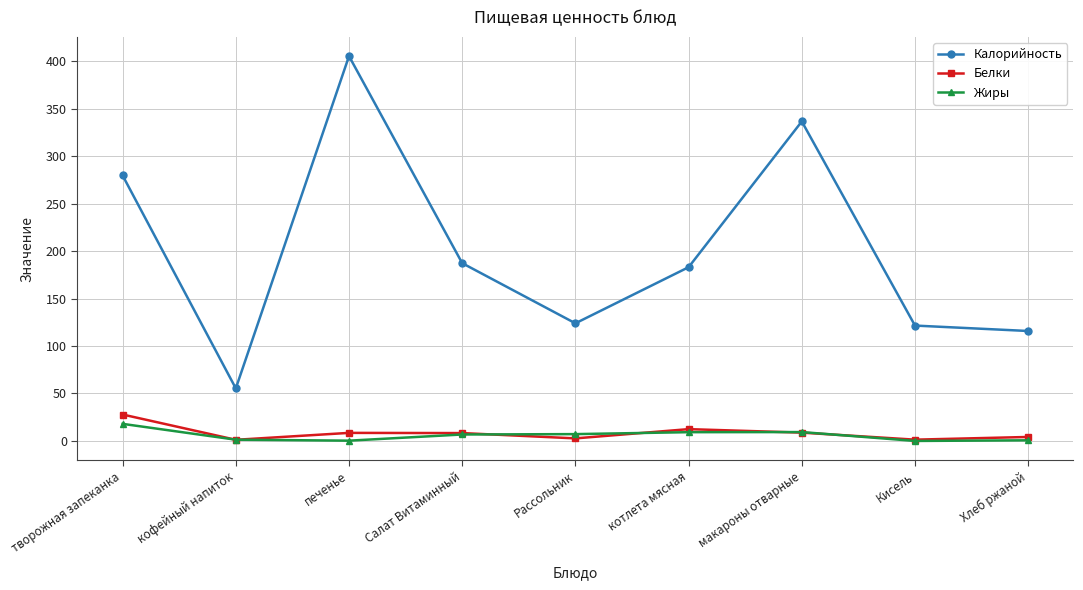

What is the maximum value for Калорийность?

405.3